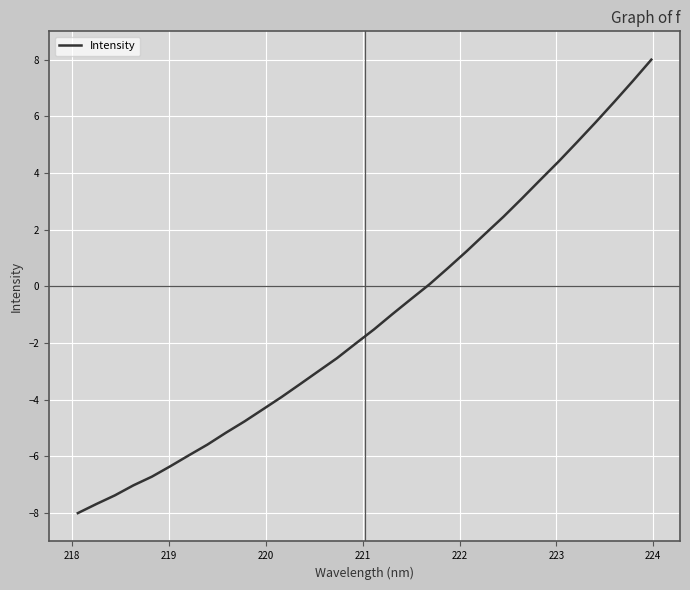

Reading right to left, transcribe all the data shown in this chart.

8.0	7.2	6.5	5.8	5.1	4.4	3.8	3.1	2.5	1.9	1.2	0.6	0.1	-0.4	-1.0	-1.5	-2.0	-2.5	-3.0	-3.5	-3.9	-4.3	-4.8	-5.2	-5.6	-6.0	-6.3	-6.7	-7.0	-7.4	-7.7	-8.0